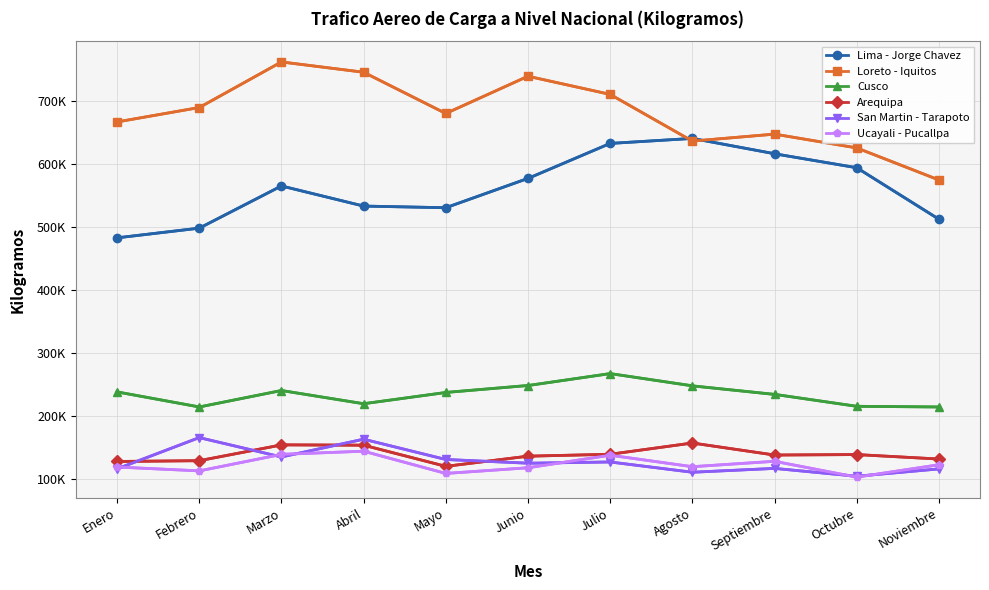

What is the difference between the second highest and second lowest values in the Ucayali - Pucallpa series?

30272.9